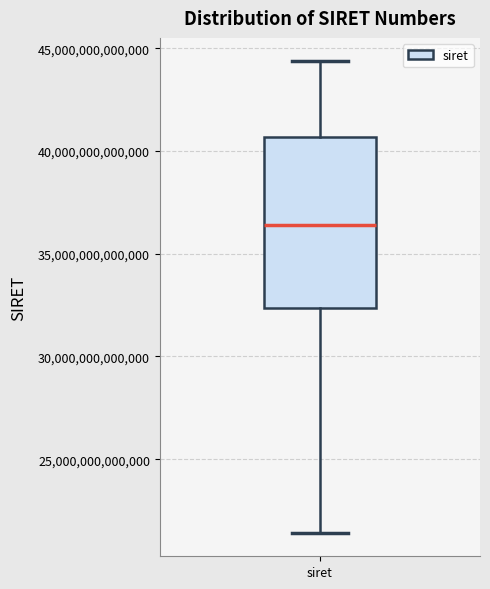

Where is the upper edge of the box for siret on the y-axis? The values are not printed on the chart, so give them approximately, as read against the axis.

40500000000000